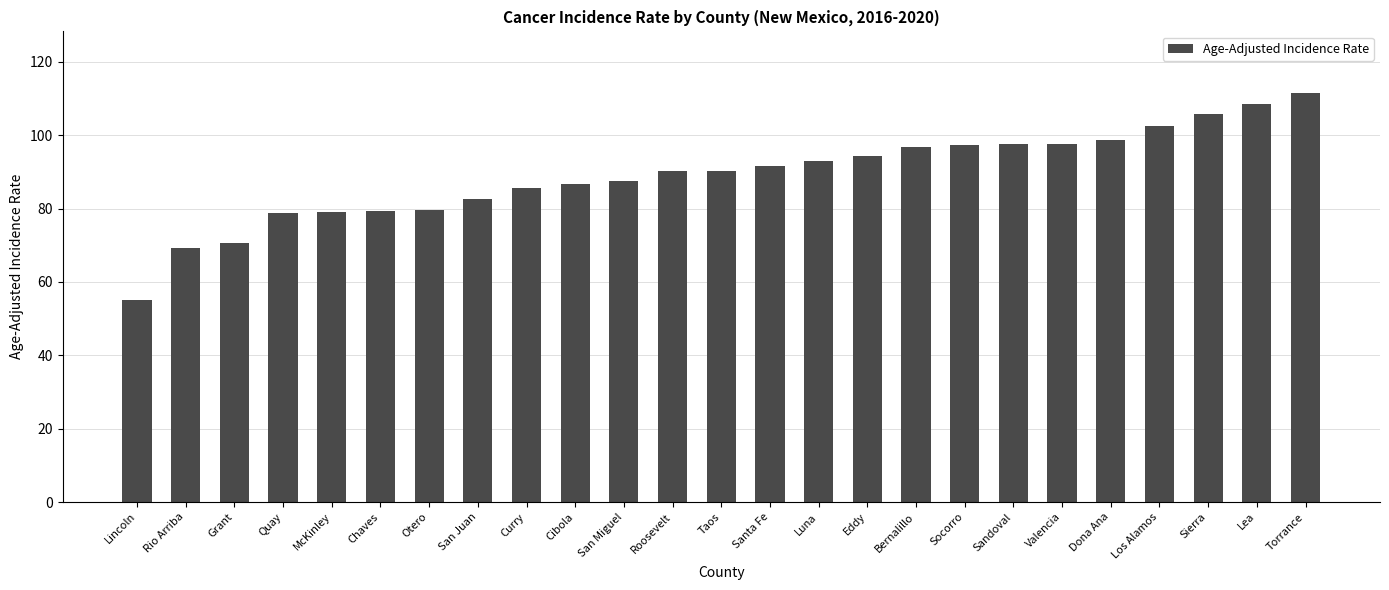

What is the label of the 2nd bar from the left?

Rio Arriba